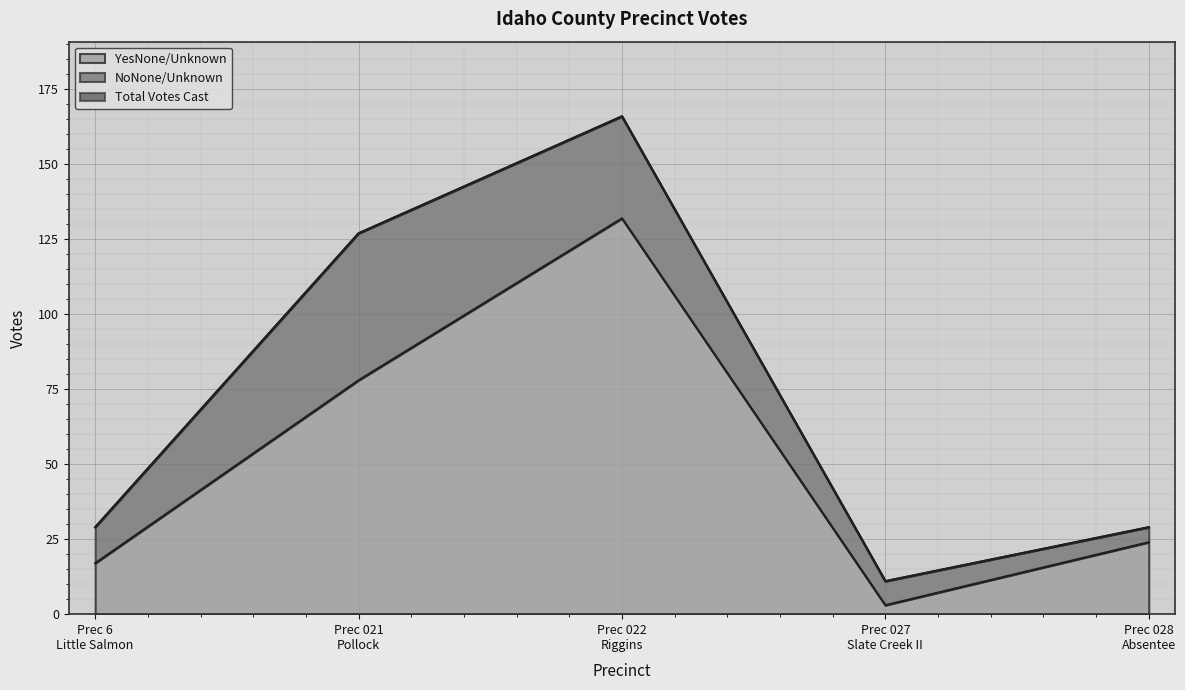

What is the highest value of the YesNone/Unknown series?

132